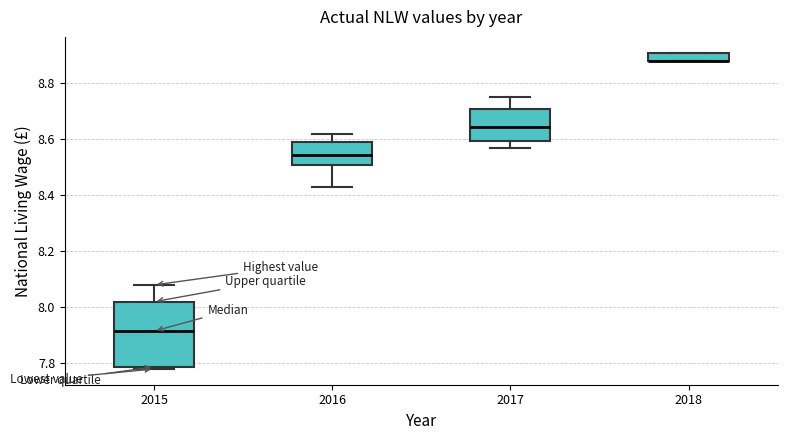

Where is the lower edge of the box at x = 2017 on the y-axis? The values are not printed on the chart, so give them approximately, as read against the axis.

8.60